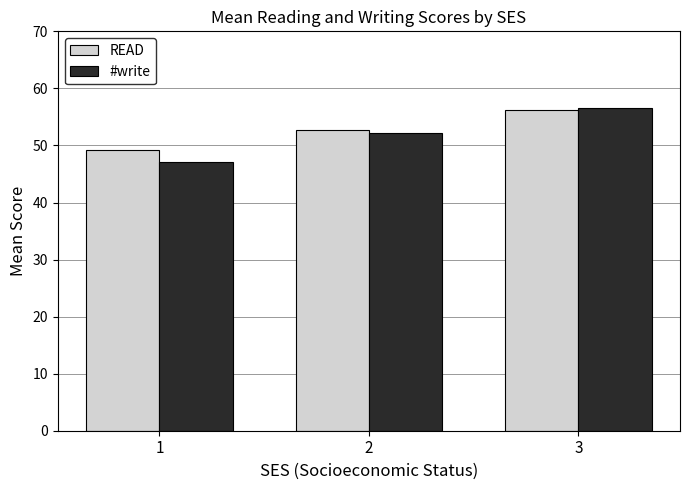

What is the value of the #write bar at the 3rd from the left?

56.6